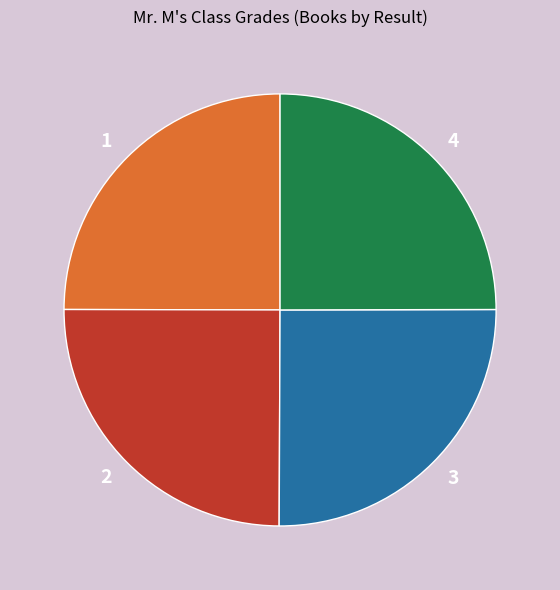

Is there any slice that represents more than half of the pie?

No